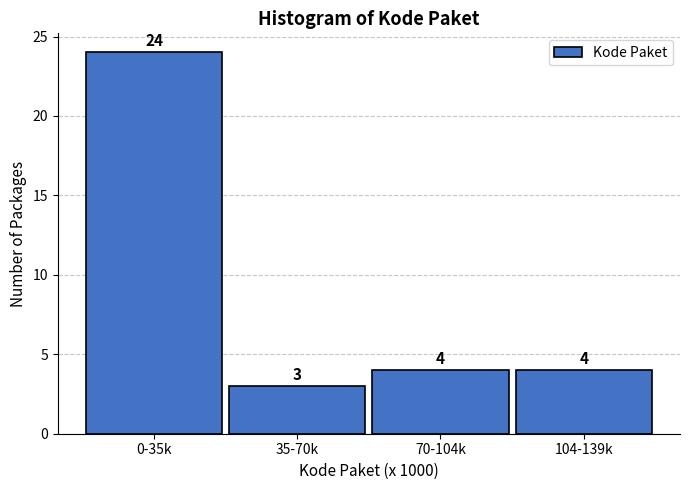

Reading left to right, transcribe all the data shown in this chart.

24	3	4	4